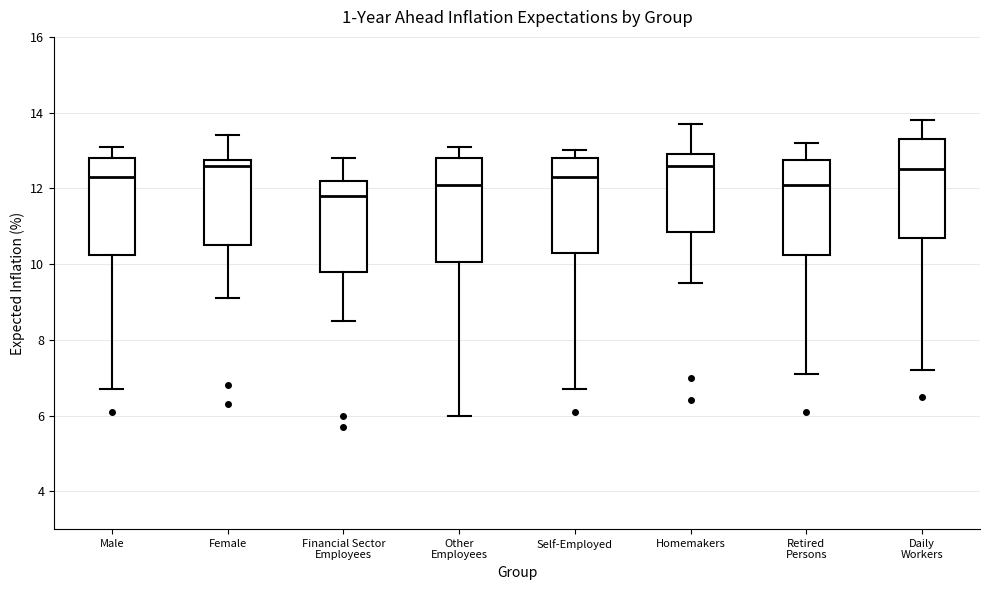

Which box has the lowest median line?

Financial Sector Employees